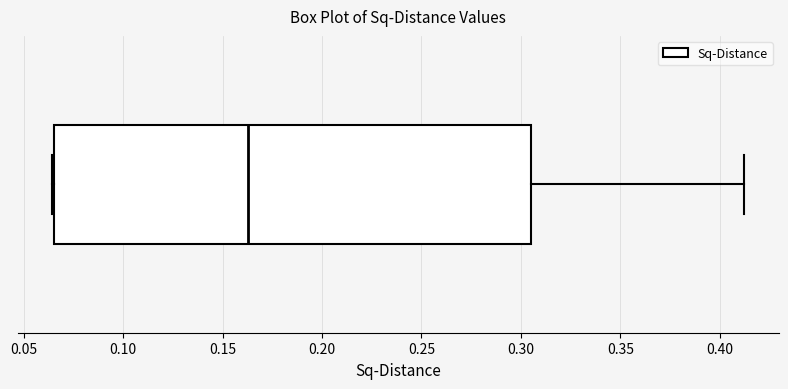

Where does the right whisker of the box end on the x-axis? The values are not printed on the chart, so give them approximately, as read against the axis.

0.410